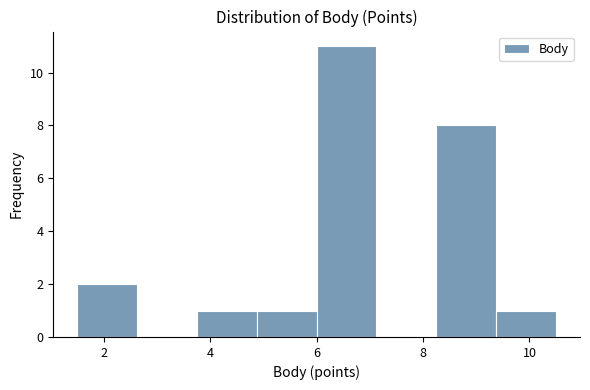

How tall is the bar that spans 8.2 to 9.4 on the x-axis? Neither the bar edges nor the heights are printed on the chart, so give them approximately, as read against the axes.

8